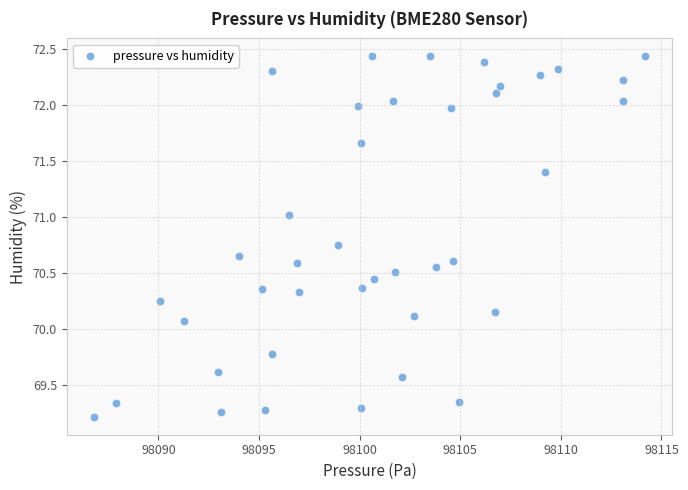

What Y value in the scatter plot is closest to 70?

70.1